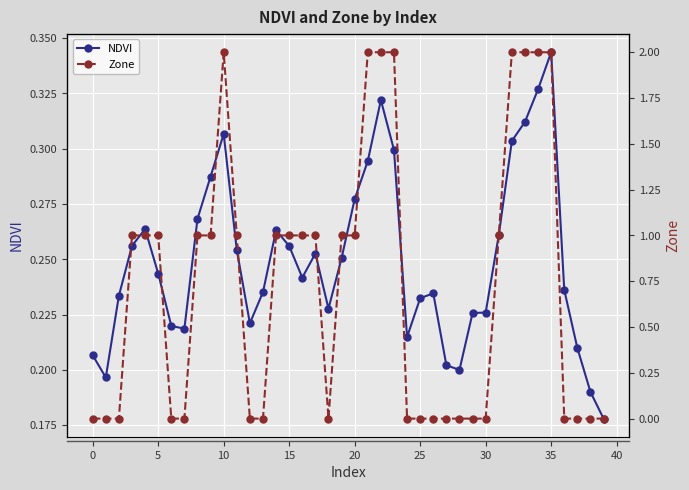

True or false: NDVI has a value of 0.1 at 5.

False